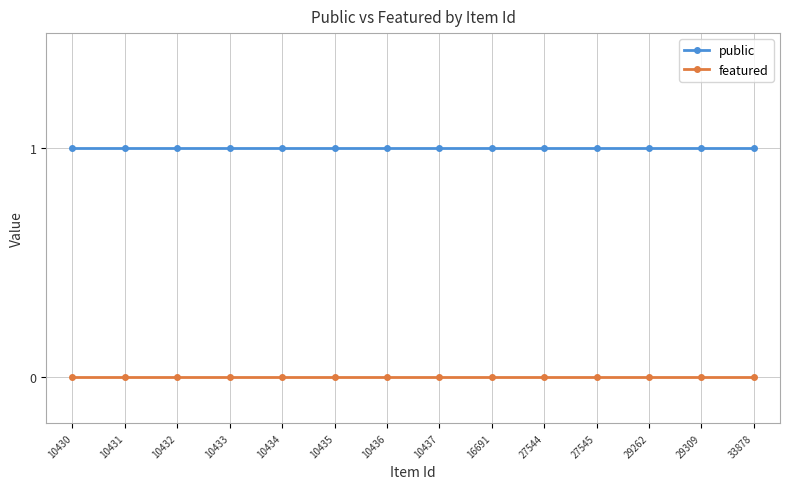

True or false: featured and public intersect in this chart.

False